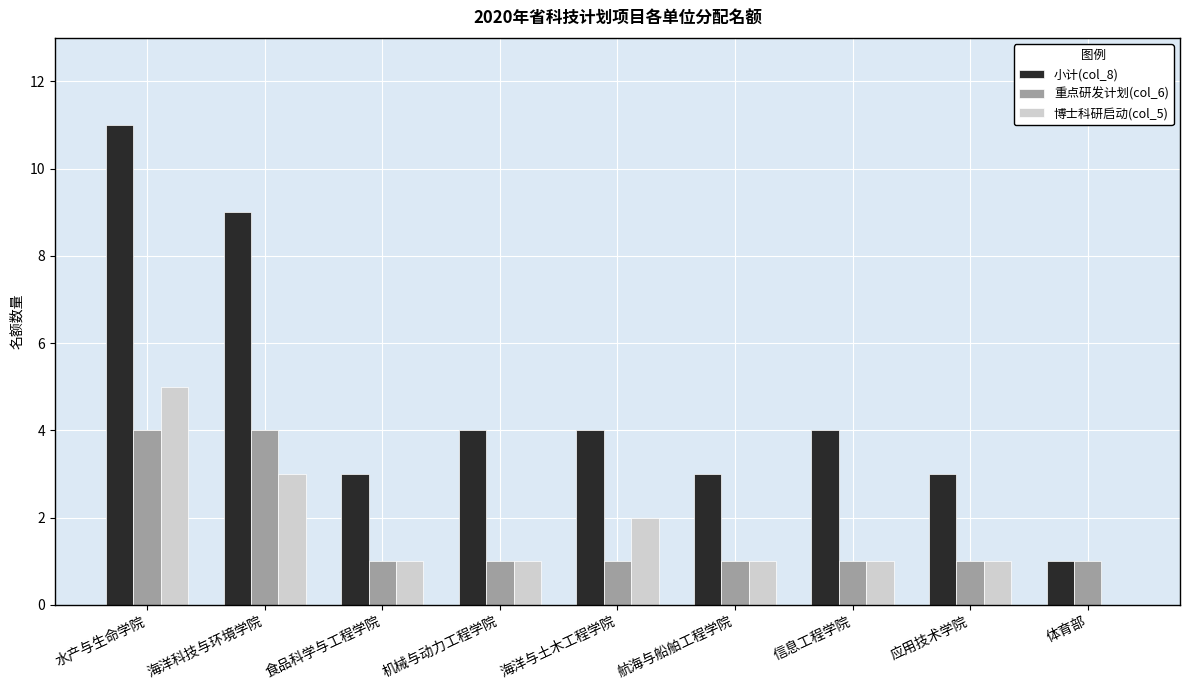

Count the number of data series in this chart.

3